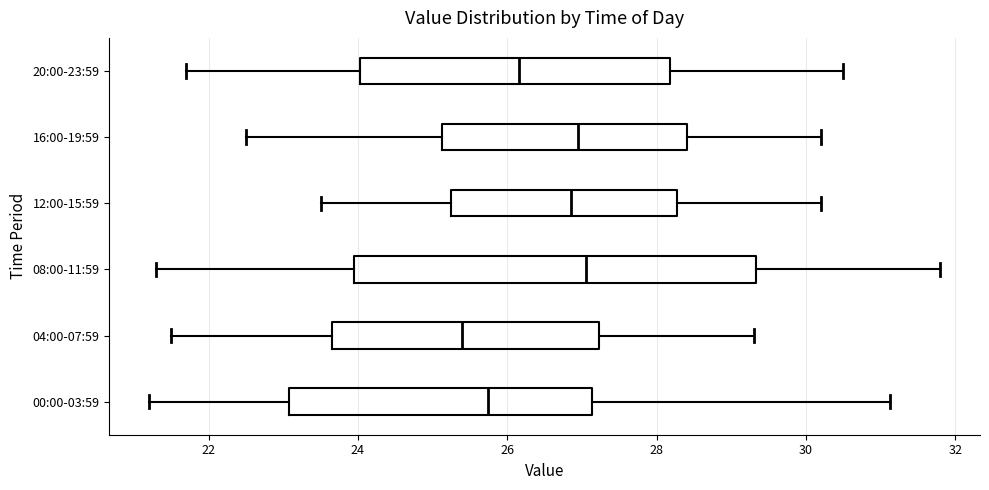

Reading bottom to top, transcribe this box plot: for each box, give where its median line is, the range the box spans, and where its two whiskers end, as read against the x-axis. The values are not printed on the chart, so give them approximately, as read against the axis.

00:00-03:59: median 25.8, box 23.0 to 27.2, whiskers 21.2 to 31.2
04:00-07:59: median 25.4, box 23.6 to 27.2, whiskers 21.6 to 29.4
08:00-11:59: median 27.0, box 24.0 to 29.4, whiskers 21.4 to 31.8
12:00-15:59: median 26.8, box 25.2 to 28.2, whiskers 23.6 to 30.2
16:00-19:59: median 27.0, box 25.2 to 28.4, whiskers 22.6 to 30.2
20:00-23:59: median 26.2, box 24.0 to 28.2, whiskers 21.8 to 30.6